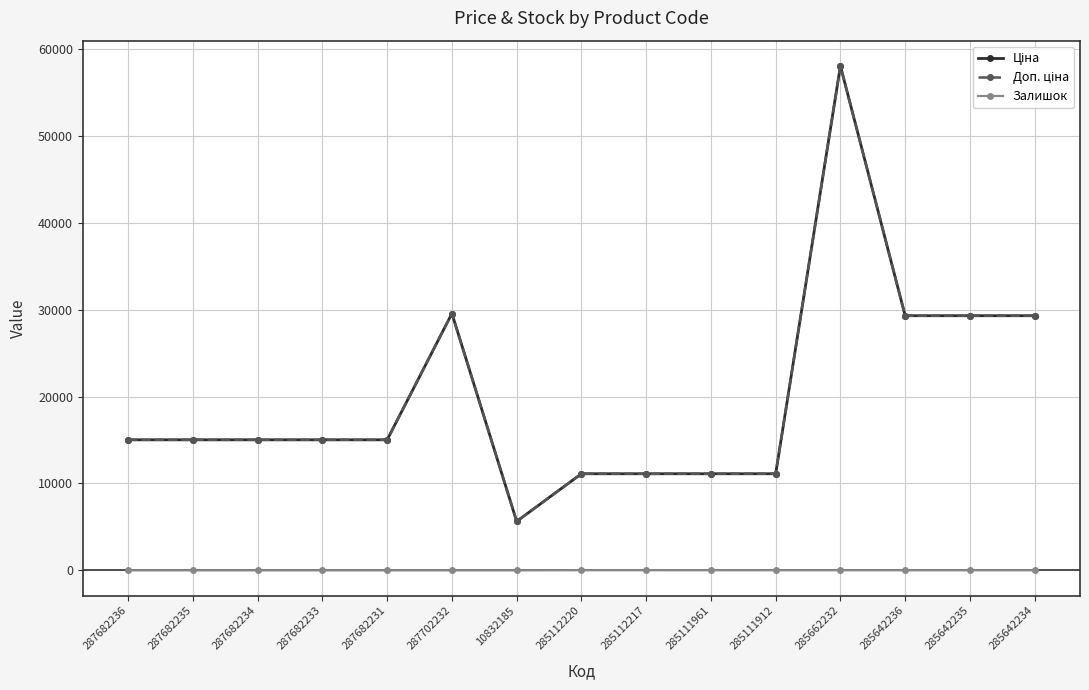

Which has a higher value, 287702232 or 285112217?

287702232